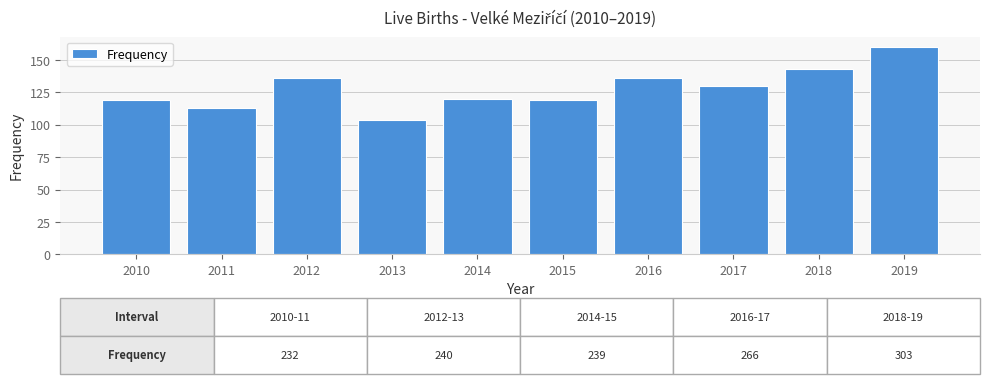

Reading left to right, list all the values displayed in this chart.

2010=119	2011=113	2012=136	2013=104	2014=120	2015=119	2016=136	2017=130	2018=143	2019=160